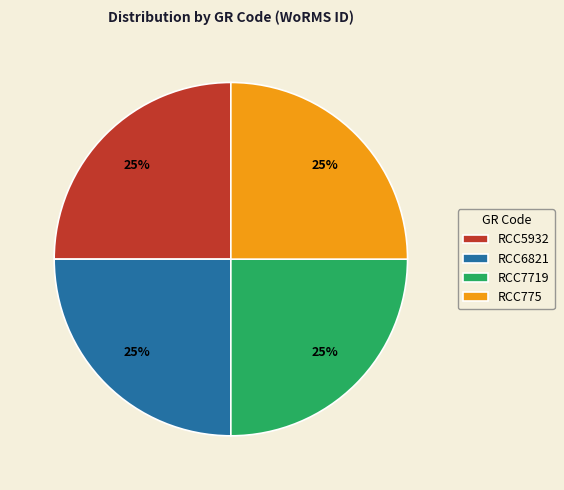

What is the ratio of the value at RCC5932 to the value at RCC6821?

1.0